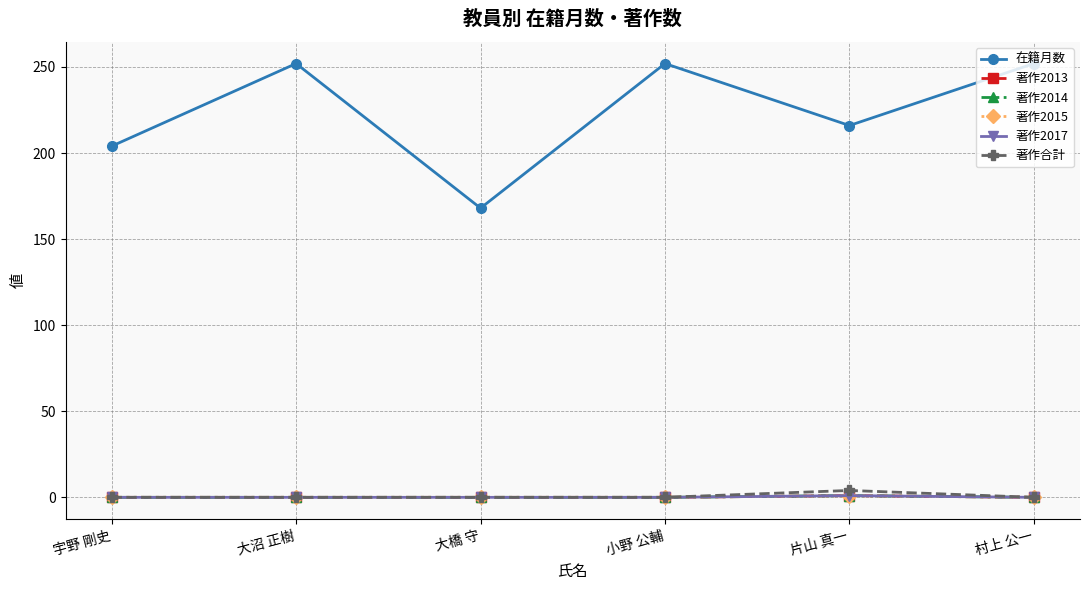

What position from the right is 大沼 正樹?

5